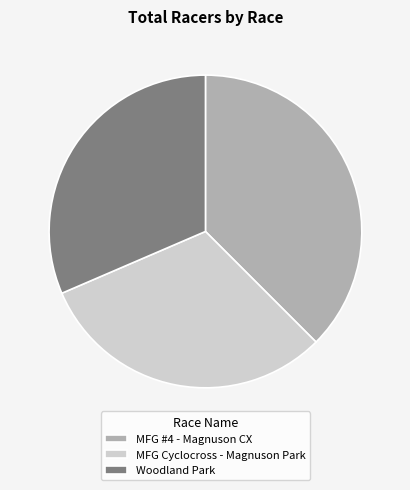

Combined, do MFG #4 - Magnuson CX and MFG Cyclocross - Magnuson Park account for over 50%?

Yes